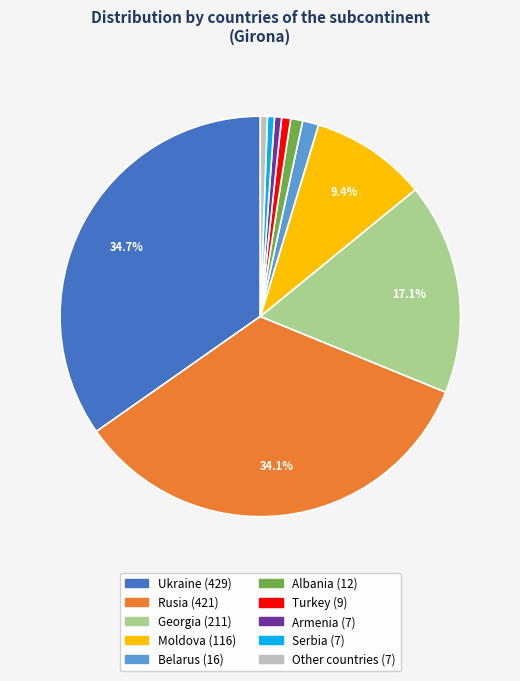

Which slice is the largest?

Ukraine